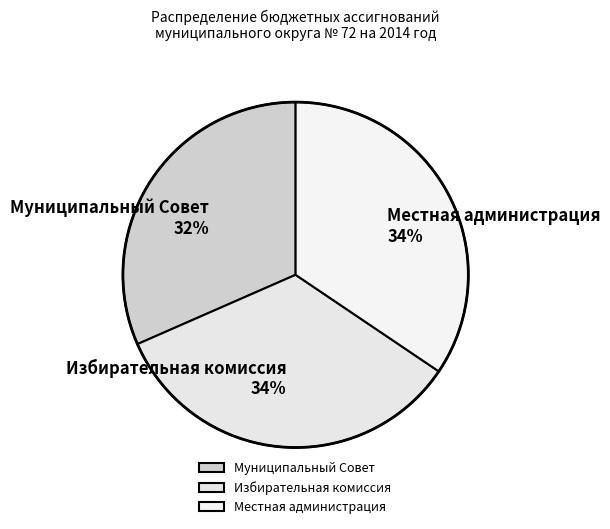

Approximately how many times larger is the value at Муниципальный Совет compared to Избирательная комиссия?

0.9